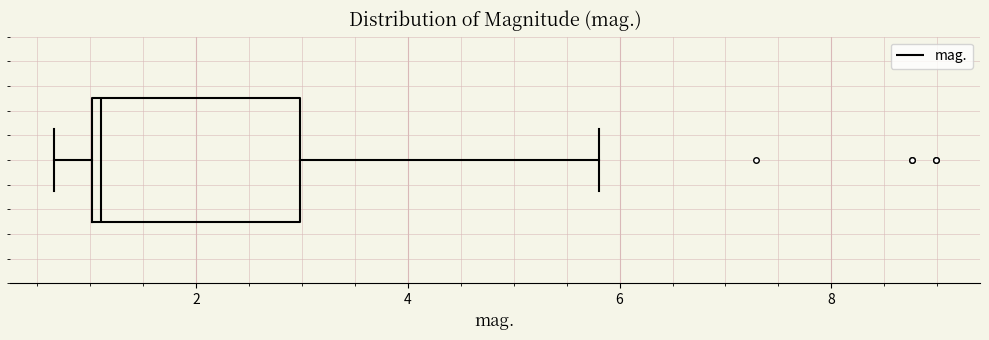

Where is the right edge of the box on the x-axis? The values are not printed on the chart, so give them approximately, as read against the axis.

3.0